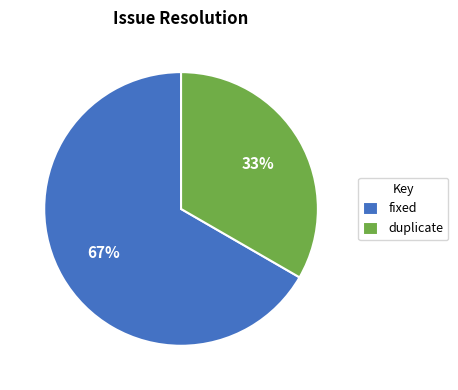

Is the sum of fixed and duplicate greater than half?

Yes